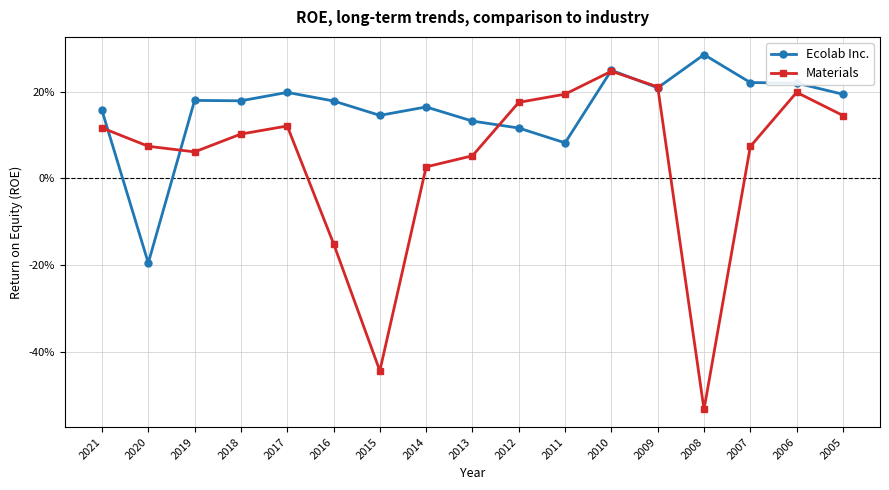

What are all the series names shown in the legend?

Ecolab Inc., Materials